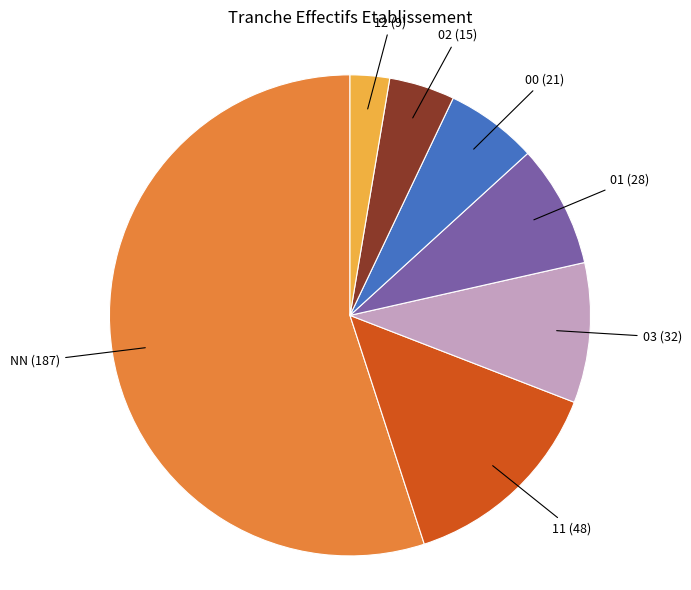

Between 00 and 02, which is larger?

00